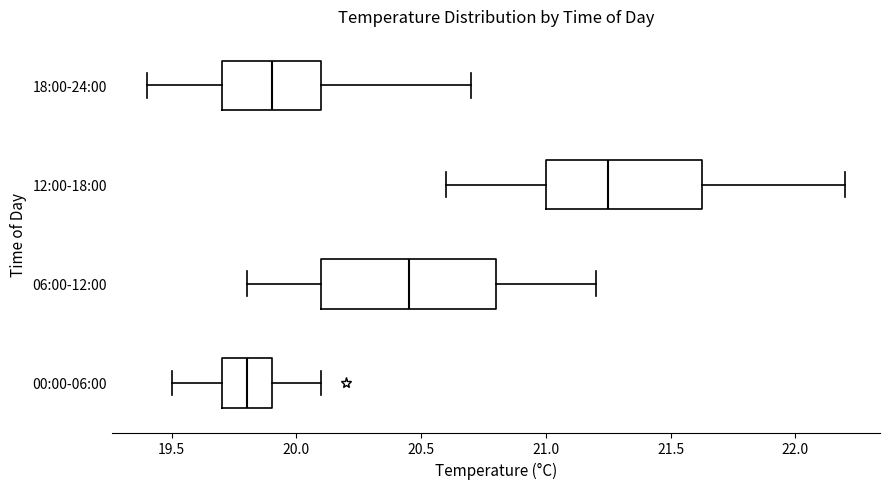

Where does the left whisker of the box for 06:00-12:00 end on the x-axis? The values are not printed on the chart, so give them approximately, as read against the axis.

19.80